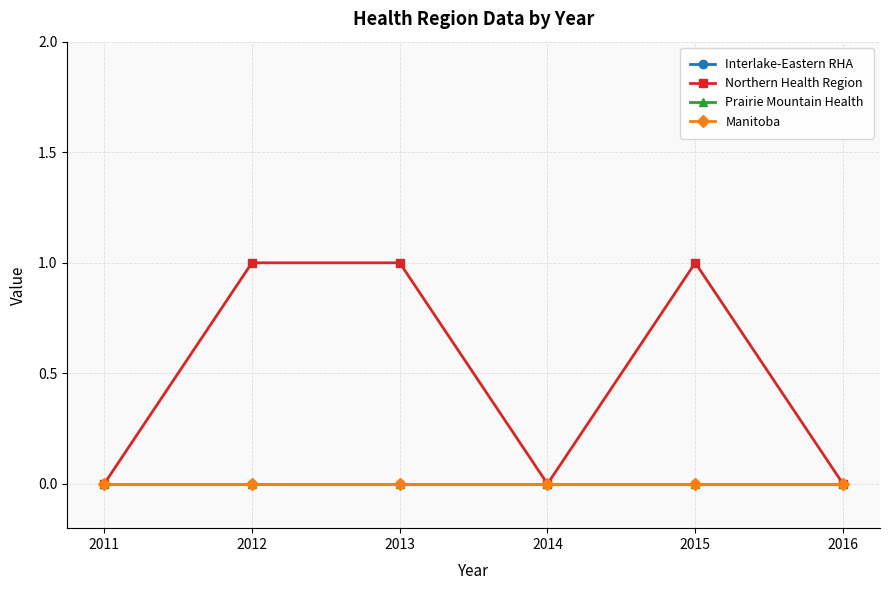

Which series has the widest spread of values?

Northern Health Region